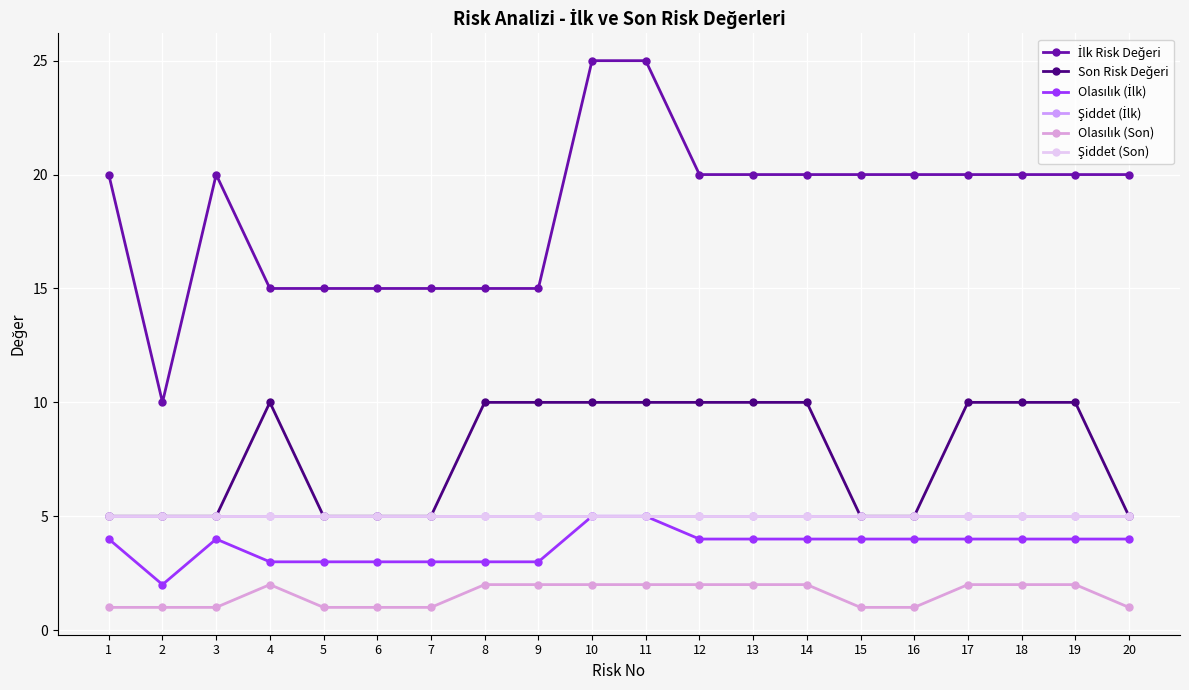

Which series has the widest spread of values?

İlk Risk Değeri